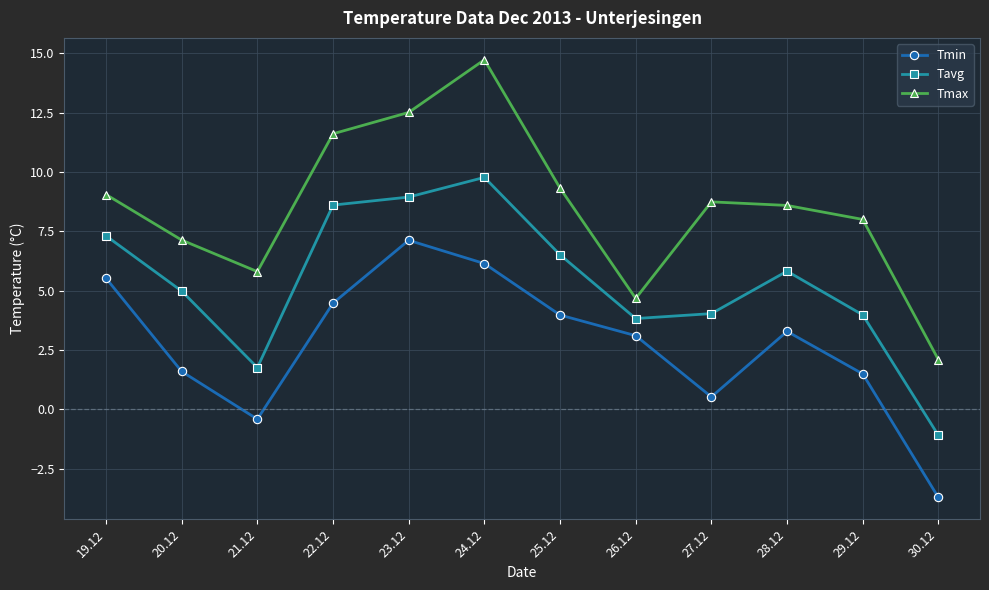

At 19.12, list the series in order from smallest to largest.

Tmin, Tavg, Tmax